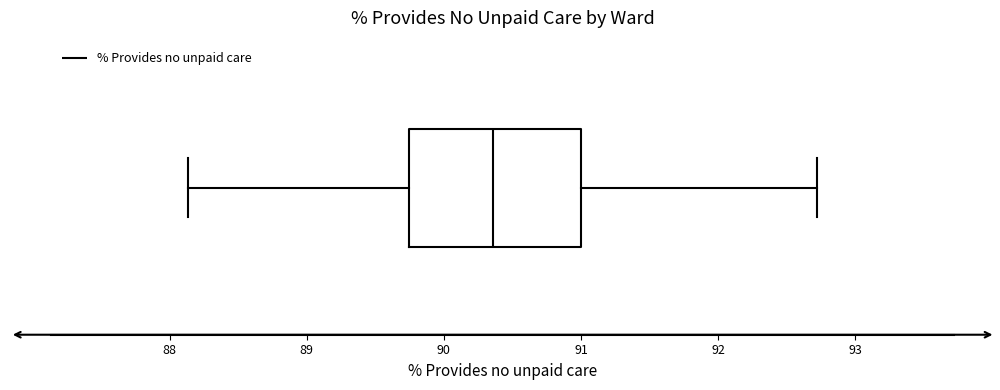

Transcribe this box plot: give where the median line is, the range the box spans, and where the two whiskers end, as read against the x-axis. The values are not printed on the chart, so give them approximately, as read against the axis.

median 90.4, box 89.7 to 91.0, whiskers 88.1 to 92.7